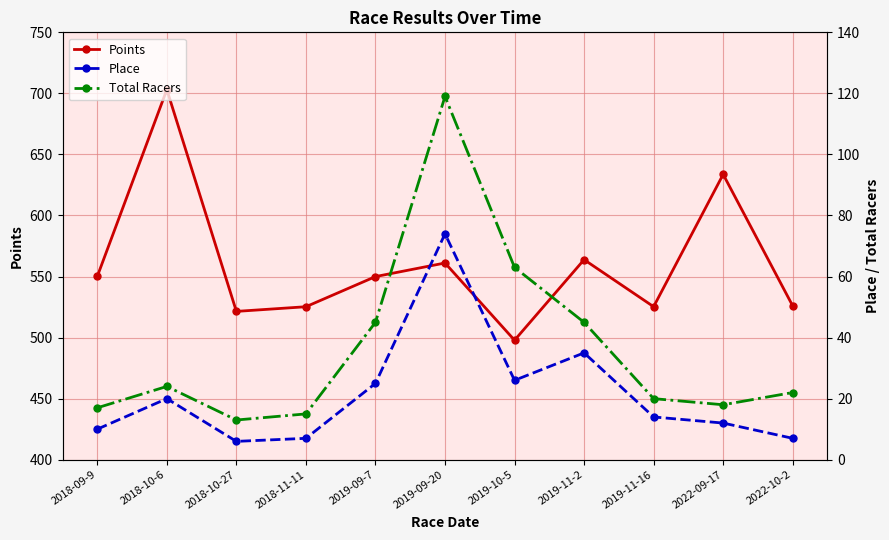

How many lines are shown in the chart?

3